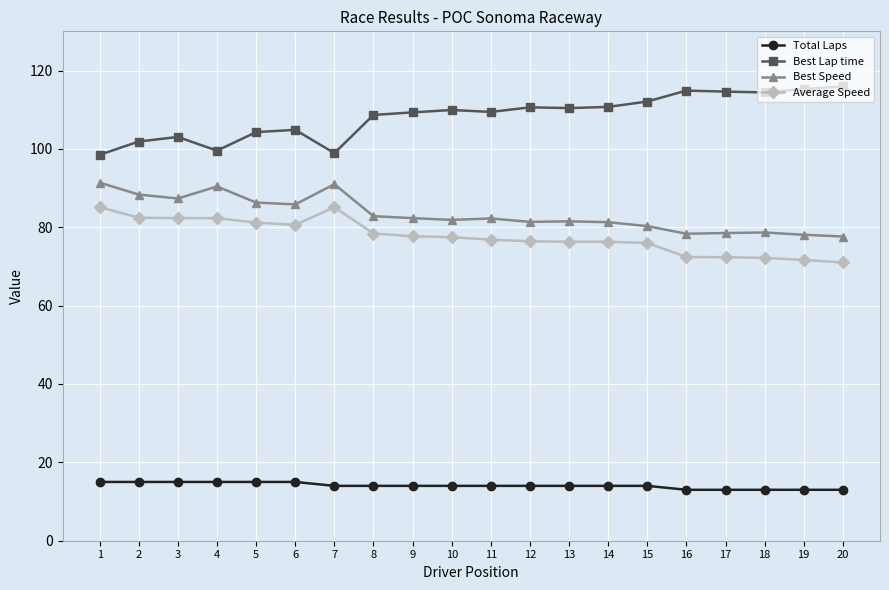

What is the difference between the maximum and minimum values in the Total Laps series?

2.0